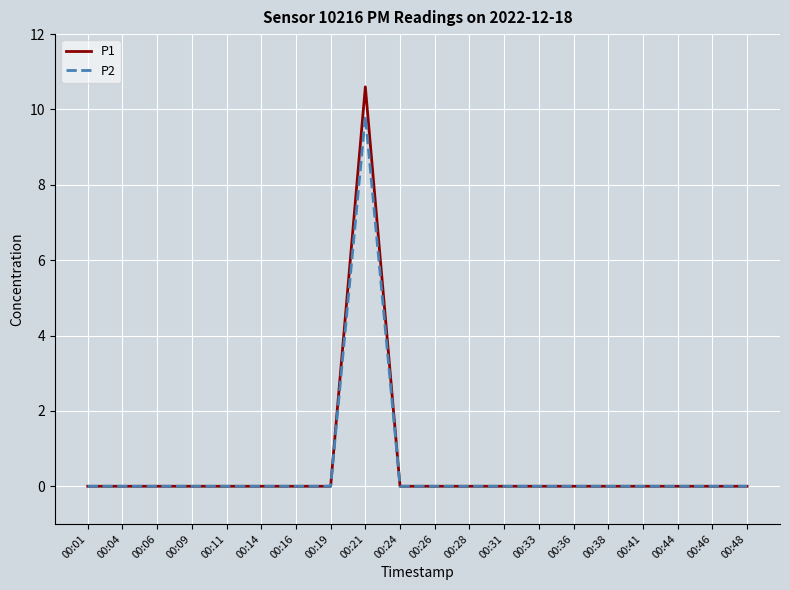

What is the maximum value for P1?

10.6